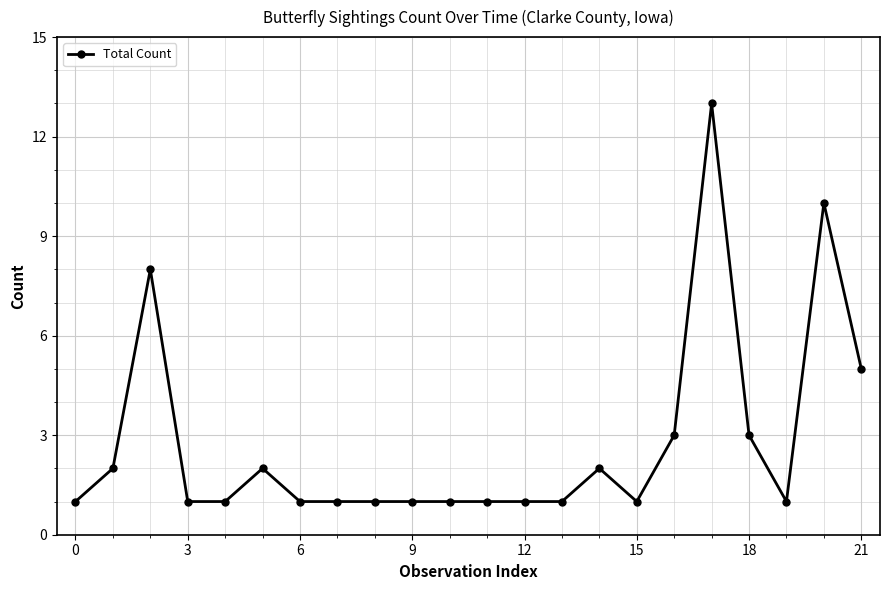

True or false: there are more than 2 points higher than both neighbors.

True